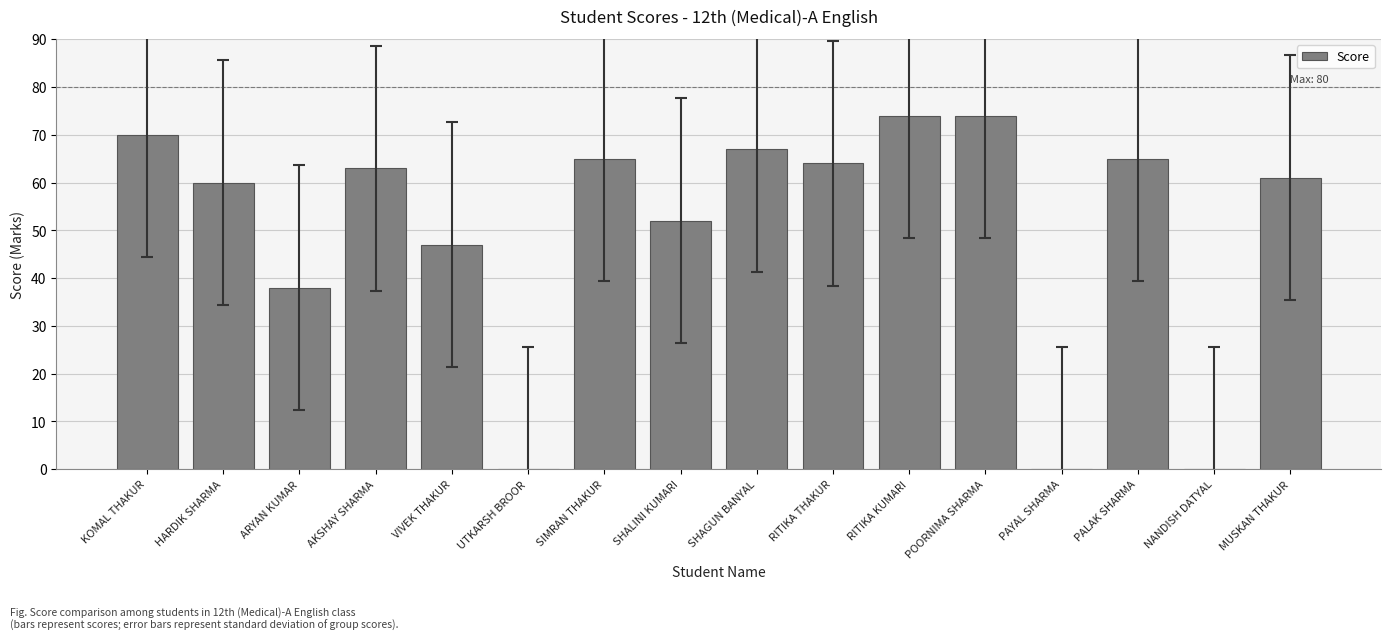

What is the sum of all values?

800